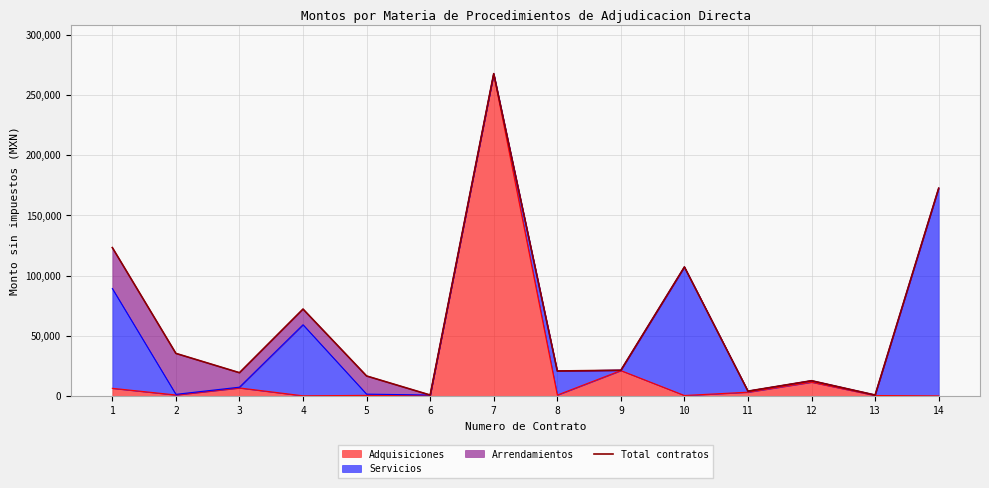

What is the average value?

62470.0